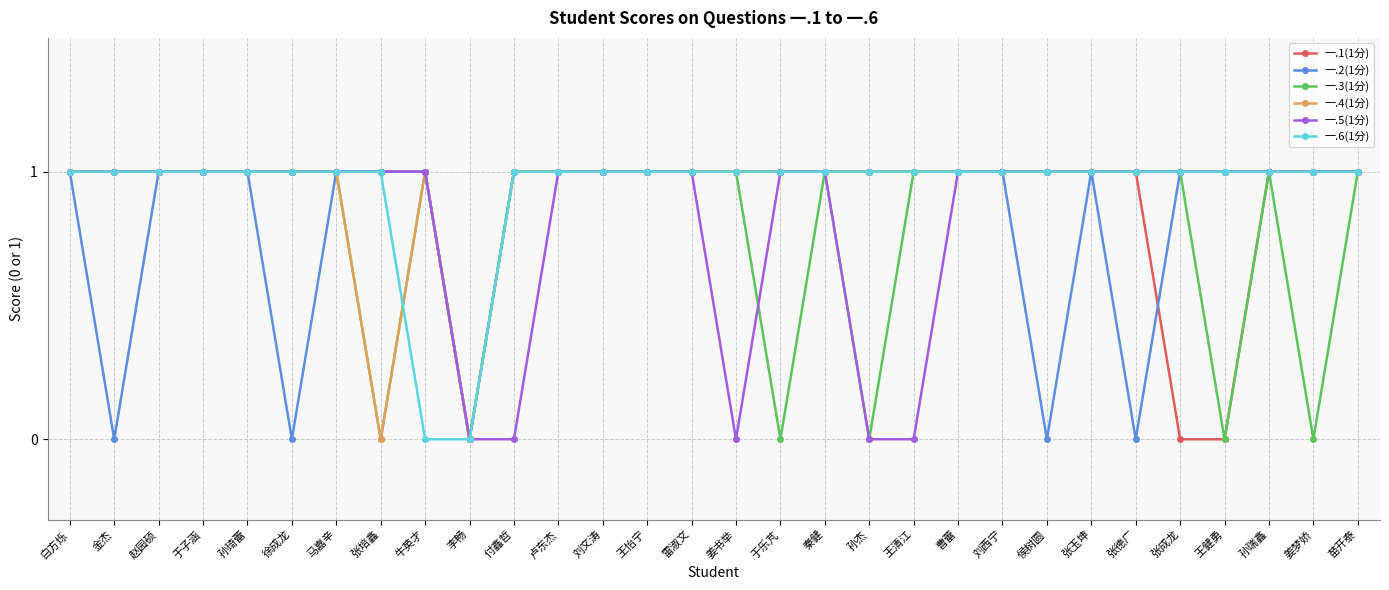

Reading left to right, transcribe all the data shown in this chart.

一.1(1分): 白方烁=1	金杰=1	赵园硕=1	于子涵=1	孙琦蕾=1	徐成龙=1	马嘉辛=1	张培鑫=1	牛英才=1	李畅=0	付鑫哲=1	卢东杰=1	刘文涛=1	王怡宁=1	雷淑文=1	姜书举=1	于乐芃=1	秦健=1	孙杰=1	王清江=1	曹蕾=1	刘西宁=1	侯树圆=1	张玉坤=1	张德广=1	张成龙=0	王健勇=0	孙瑞鑫=1	姜梦娇=1	苗开泰=1
一.2(1分): 白方烁=1	金杰=0	赵园硕=1	于子涵=1	孙琦蕾=1	徐成龙=0	马嘉辛=1	张培鑫=1	牛英才=1	李畅=0	付鑫哲=1	卢东杰=1	刘文涛=1	王怡宁=1	雷淑文=1	姜书举=1	于乐芃=1	秦健=1	孙杰=1	王清江=1	曹蕾=1	刘西宁=1	侯树圆=0	张玉坤=1	张德广=0	张成龙=1	王健勇=1	孙瑞鑫=1	姜梦娇=1	苗开泰=1
一.3(1分): 白方烁=1	金杰=1	赵园硕=1	于子涵=1	孙琦蕾=1	徐成龙=1	马嘉辛=1	张培鑫=0	牛英才=1	李畅=0	付鑫哲=1	卢东杰=1	刘文涛=1	王怡宁=1	雷淑文=1	姜书举=1	于乐芃=0	秦健=1	孙杰=0	王清江=1	曹蕾=1	刘西宁=1	侯树圆=1	张玉坤=1	张德广=1	张成龙=1	王健勇=0	孙瑞鑫=1	姜梦娇=0	苗开泰=1
一.4(1分): 白方烁=1	金杰=1	赵园硕=1	于子涵=1	孙琦蕾=1	徐成龙=1	马嘉辛=1	张培鑫=0	牛英才=1	李畅=0	付鑫哲=1	卢东杰=1	刘文涛=1	王怡宁=1	雷淑文=1	姜书举=1	于乐芃=1	秦健=1	孙杰=1	王清江=1	曹蕾=1	刘西宁=1	侯树圆=1	张玉坤=1	张德广=1	张成龙=1	王健勇=1	孙瑞鑫=1	姜梦娇=1	苗开泰=1
一.5(1分): 白方烁=1	金杰=1	赵园硕=1	于子涵=1	孙琦蕾=1	徐成龙=1	马嘉辛=1	张培鑫=1	牛英才=1	李畅=0	付鑫哲=0	卢东杰=1	刘文涛=1	王怡宁=1	雷淑文=1	姜书举=0	于乐芃=1	秦健=1	孙杰=0	王清江=0	曹蕾=1	刘西宁=1	侯树圆=1	张玉坤=1	张德广=1	张成龙=1	王健勇=1	孙瑞鑫=1	姜梦娇=1	苗开泰=1
一.6(1分): 白方烁=1	金杰=1	赵园硕=1	于子涵=1	孙琦蕾=1	徐成龙=1	马嘉辛=1	张培鑫=1	牛英才=0	李畅=0	付鑫哲=1	卢东杰=1	刘文涛=1	王怡宁=1	雷淑文=1	姜书举=1	于乐芃=1	秦健=1	孙杰=1	王清江=1	曹蕾=1	刘西宁=1	侯树圆=1	张玉坤=1	张德广=1	张成龙=1	王健勇=1	孙瑞鑫=1	姜梦娇=1	苗开泰=1